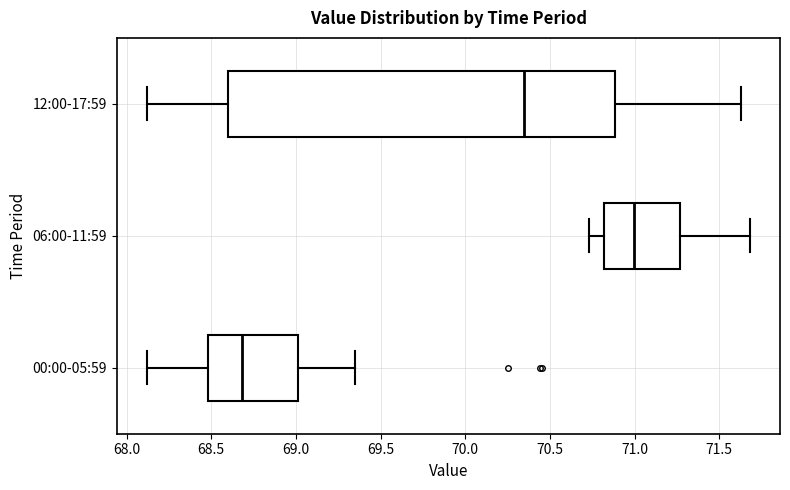

Which box has the furthest to the right median line?

06:00-11:59